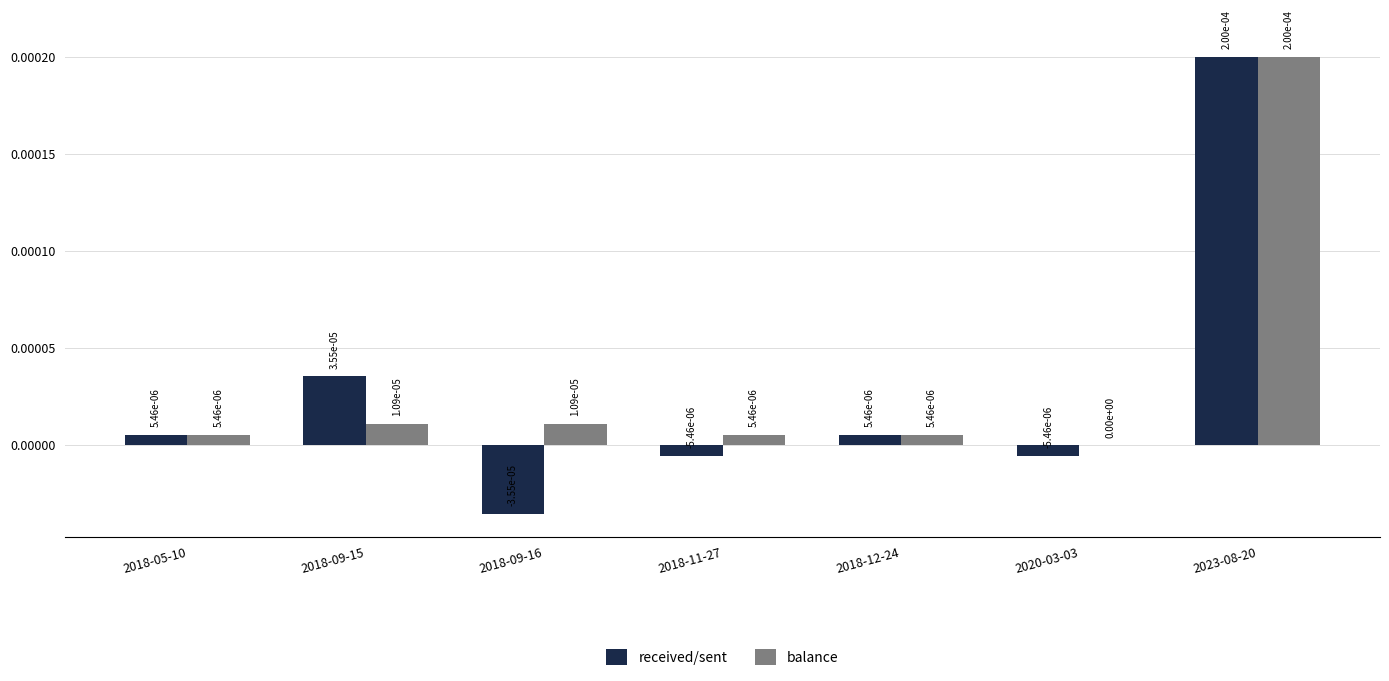

How many values in the received/sent series exceed 0?

4